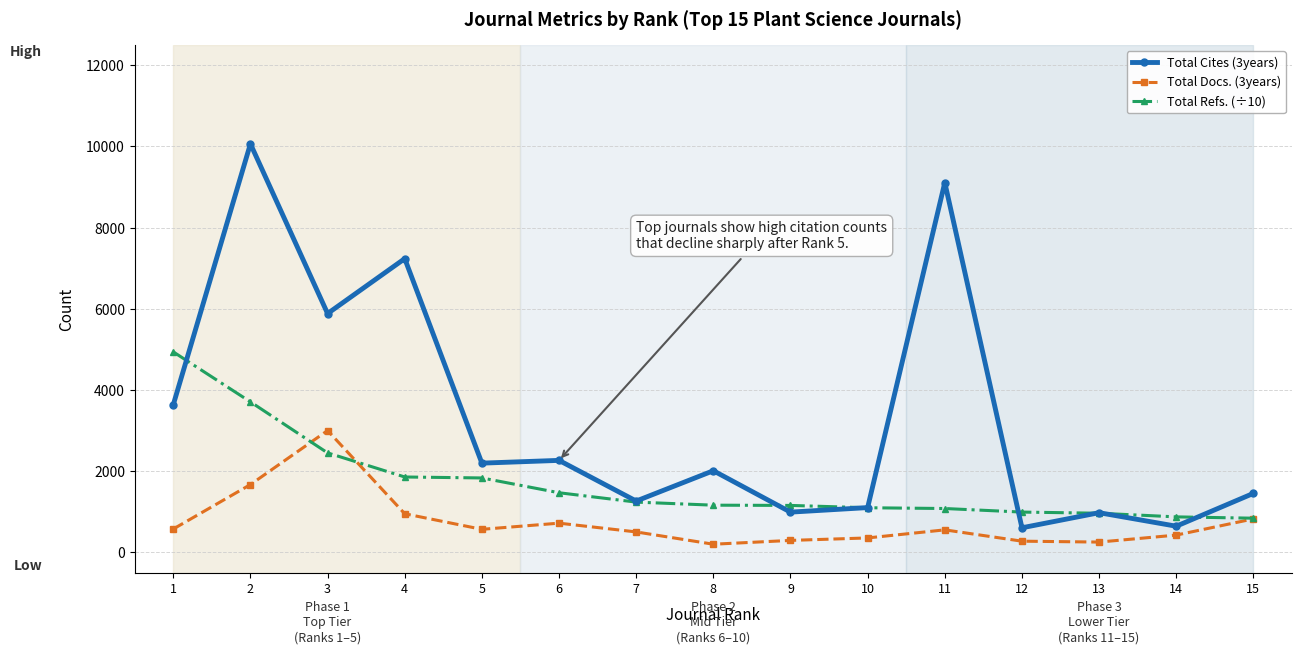

How many values in the Total Docs. (3years) series are below 553?

7